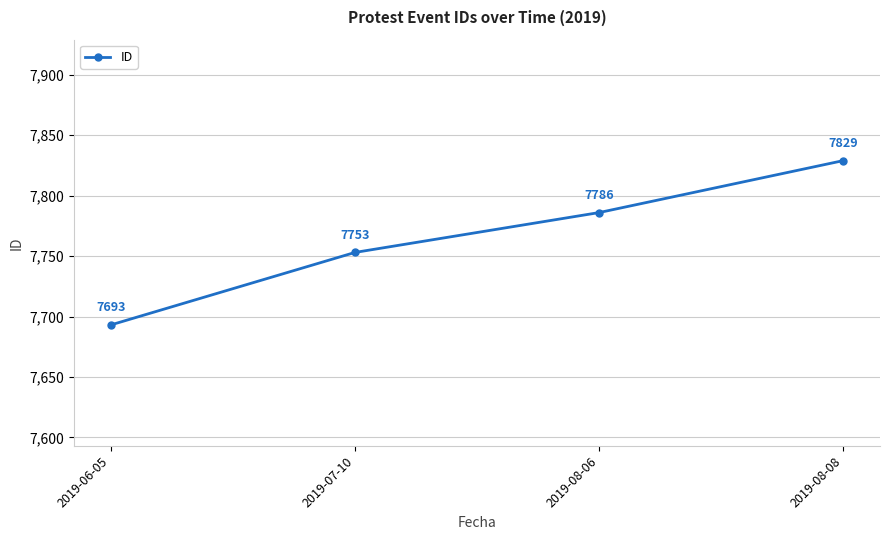

How many data points are less than 7786?

2